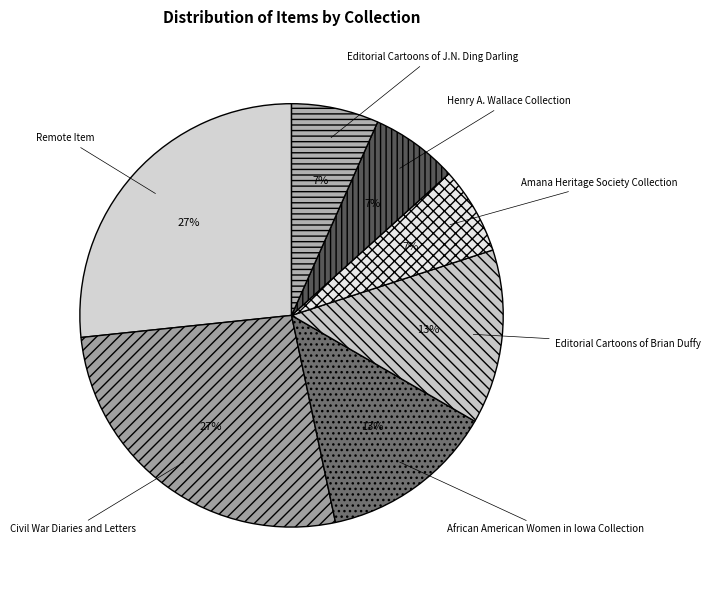

Between Editorial Cartoons of J.N. Ding Darling and Remote Item, which is larger?

Remote Item